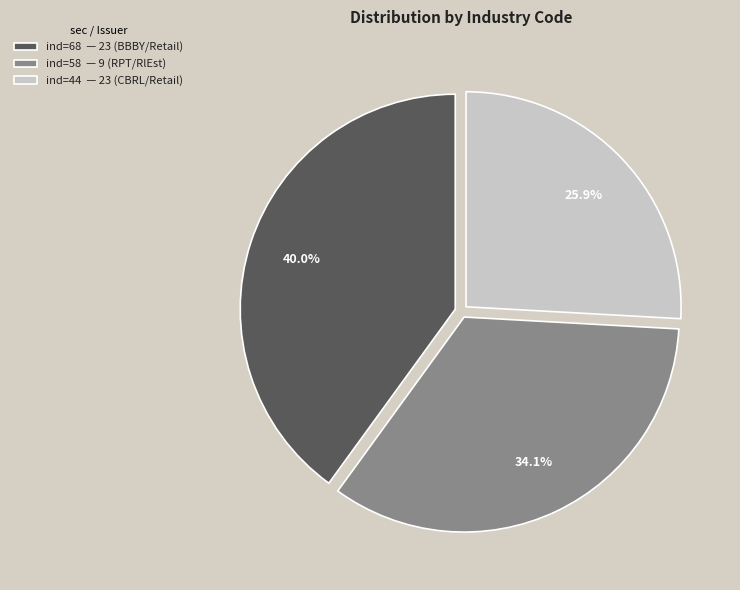

Which category has the smallest portion of the pie?

ind=44 — 23 (CBRL/Retail)